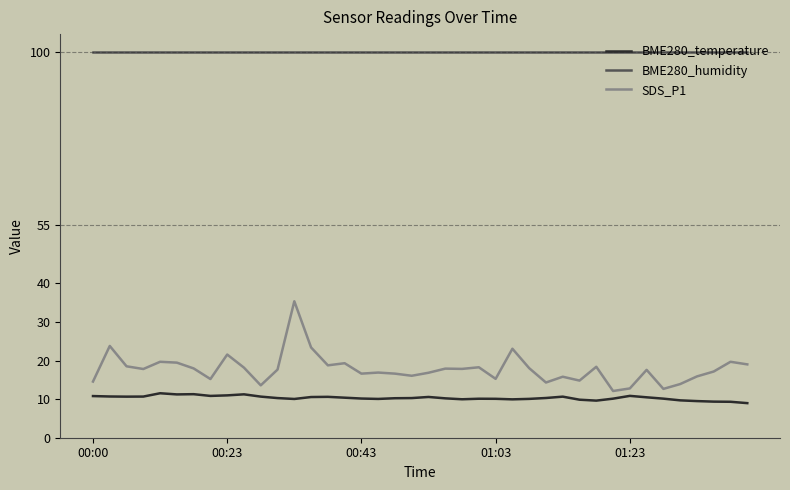

Which series has the largest total across all categories?

BME280_humidity